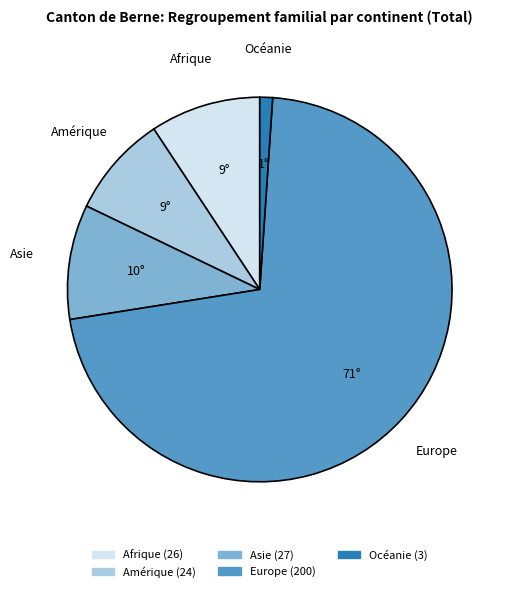

Does Afrique account for over 50% of the chart?

No